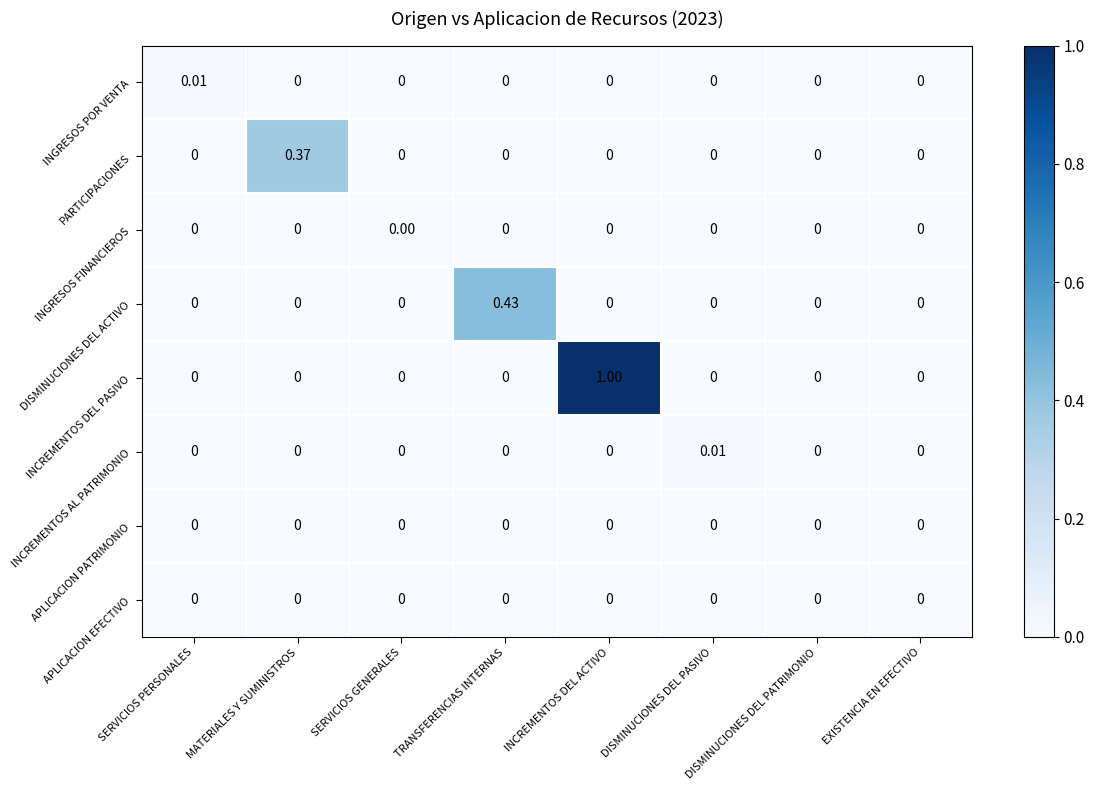

At which label does PARTICIPACIONES reach its peak?

MATERIALES Y SUMINISTROS